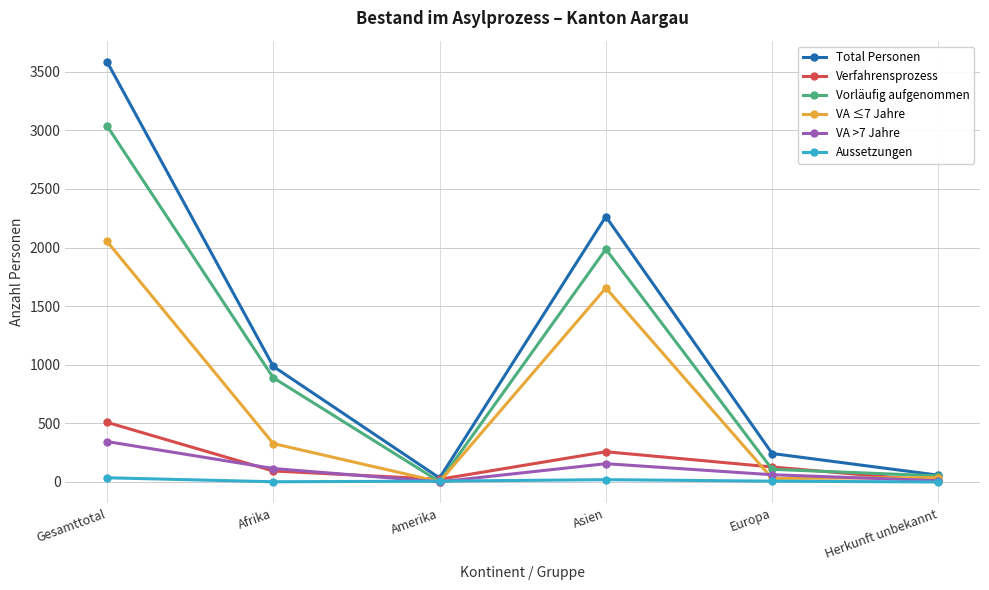

What are all the series names shown in the legend?

Total Personen, Verfahrensprozess, Vorläufig aufgenommen, VA ≤7 Jahre, VA >7 Jahre, Aussetzungen